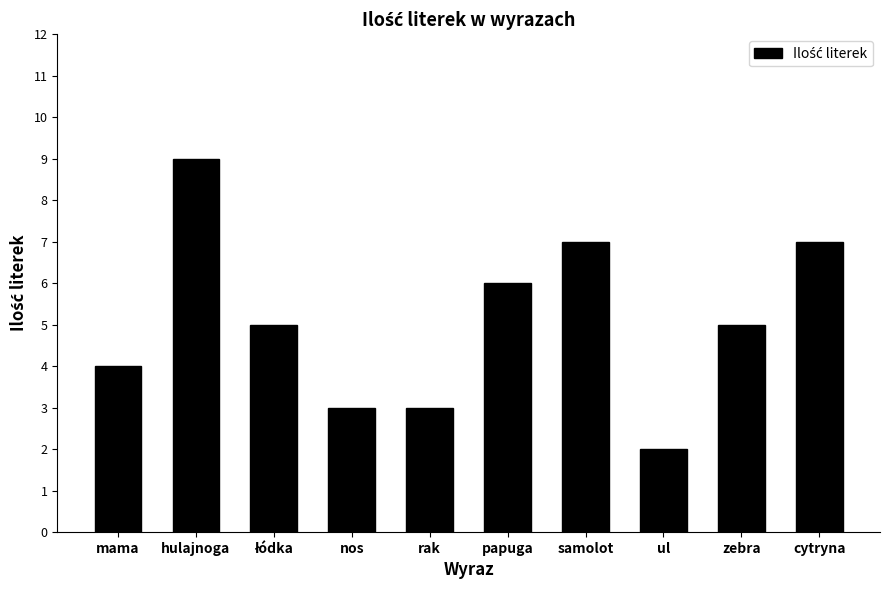

What is the sum of all values?

51